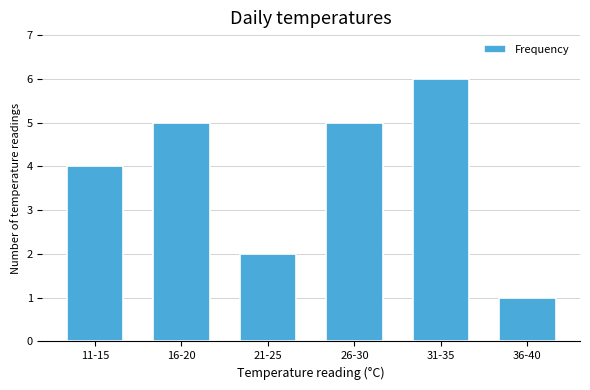

Reading left to right, extract all data points from this chart.

11-15=4	16-20=5	21-25=2	26-30=5	31-35=6	36-40=1